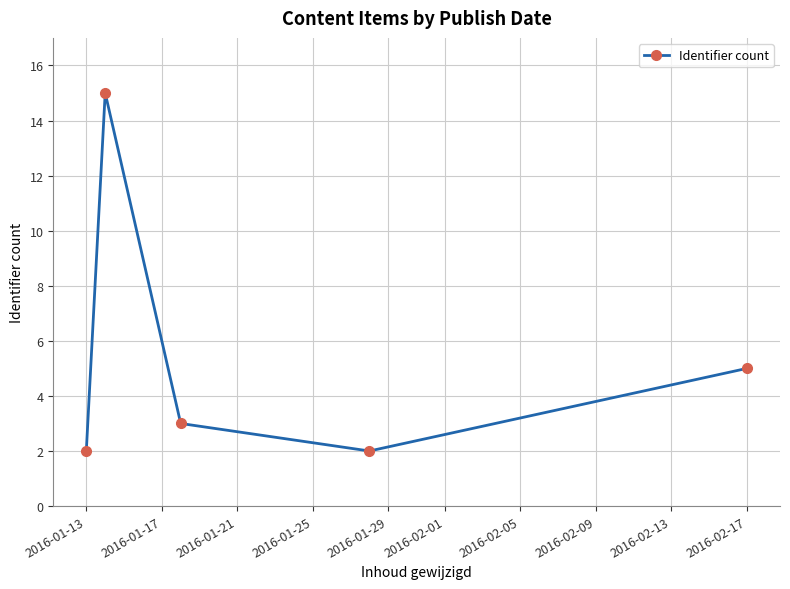

What is the difference between the second highest and second lowest values?

3